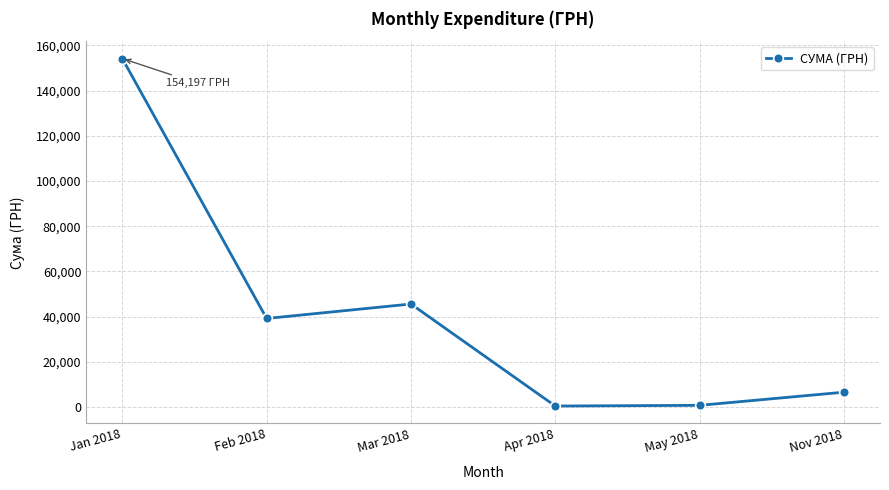

What position from the right is Jan 2018?

6